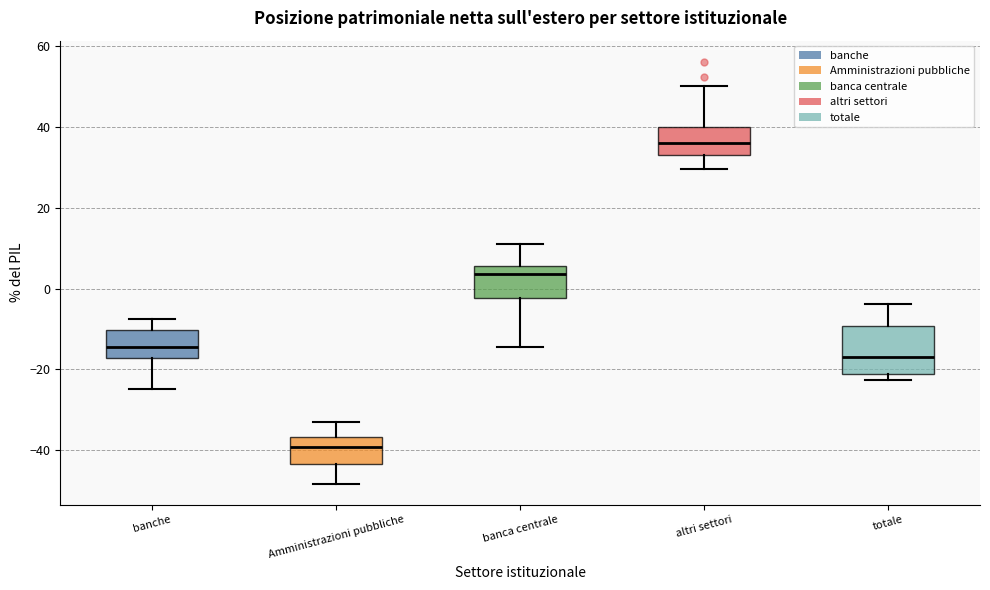

Reading left to right, transcribe this box plot: for each box, give where its median line is, the range the box spans, and where its two whiskers end, as read against the y-axis. The values are not printed on the chart, so give them approximately, as read against the axis.

banche: median -14, box -18 to -10, whiskers -24 to -8
Amministrazioni pubbliche: median -40, box -44 to -36, whiskers -48 to -32
banca centrale: median 4, box -2 to 6, whiskers -14 to 12
altri settori: median 36, box 34 to 40, whiskers 30 to 50
totale: median -16, box -22 to -10, whiskers -22 (just below the box's lower edge) to -4